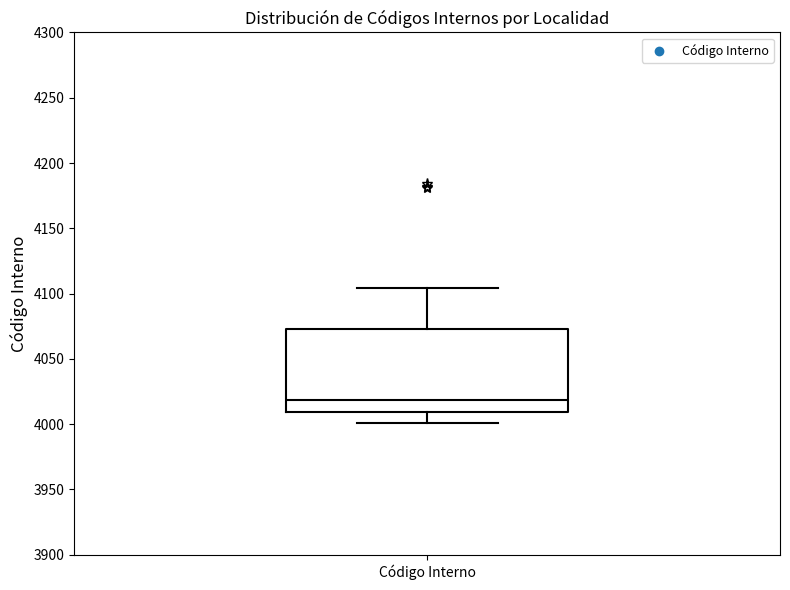

Where does the upper whisker of the box for Código Interno end on the y-axis? The values are not printed on the chart, so give them approximately, as read against the axis.

4105